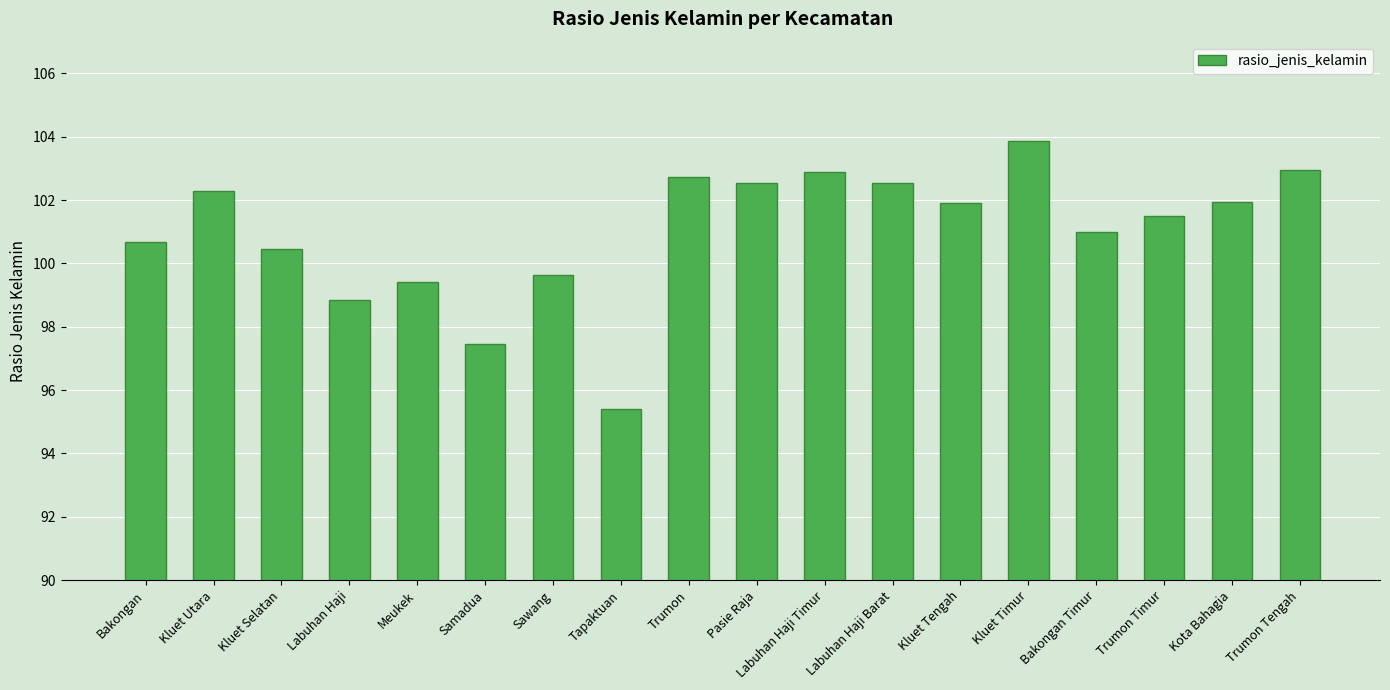

What value does the data have at Kluet Tengah?

101.9